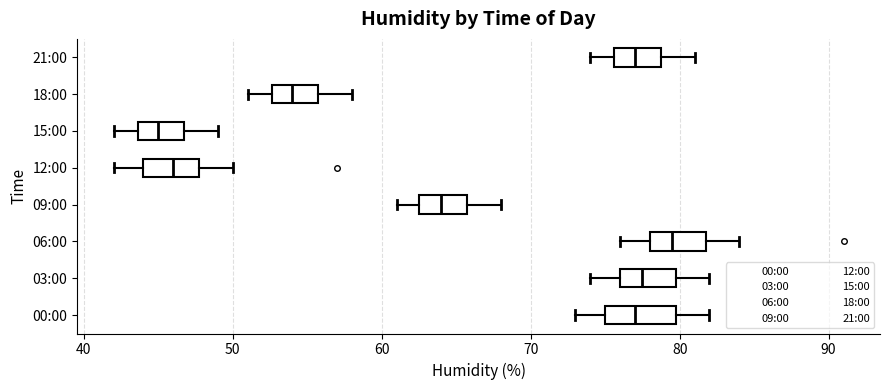

Reading bottom to top, read every box against the x-axis: the position of its median line, the range the box covers, and the ends of its whiskers. The values are not printed on the chart, so give them approximately, as read against the axis.

00:00: median 77, box 75 to 80, whiskers 73 to 82
03:00: median 78, box 76 to 80, whiskers 74 to 82
06:00: median 80, box 78 to 82, whiskers 76 to 84
09:00: median 64, box 62 to 66, whiskers 61 to 68
12:00: median 46, box 44 to 48, whiskers 42 to 50
15:00: median 45, box 44 to 47, whiskers 42 to 49
18:00: median 54, box 53 to 56, whiskers 51 to 58
21:00: median 77, box 76 to 79, whiskers 74 to 81